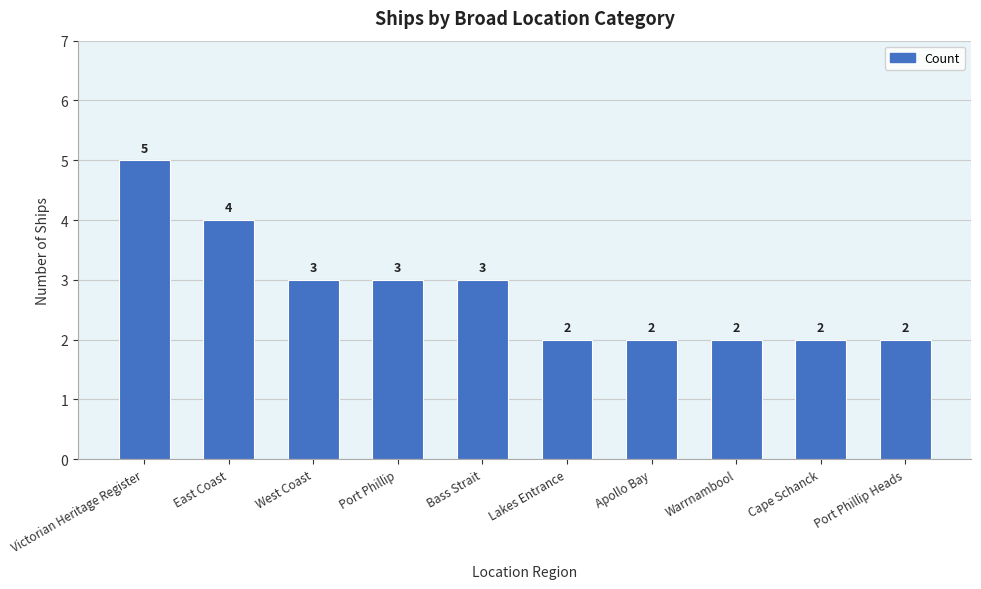

Reading left to right, transcribe all the data shown in this chart.

5	4	3	3	3	2	2	2	2	2